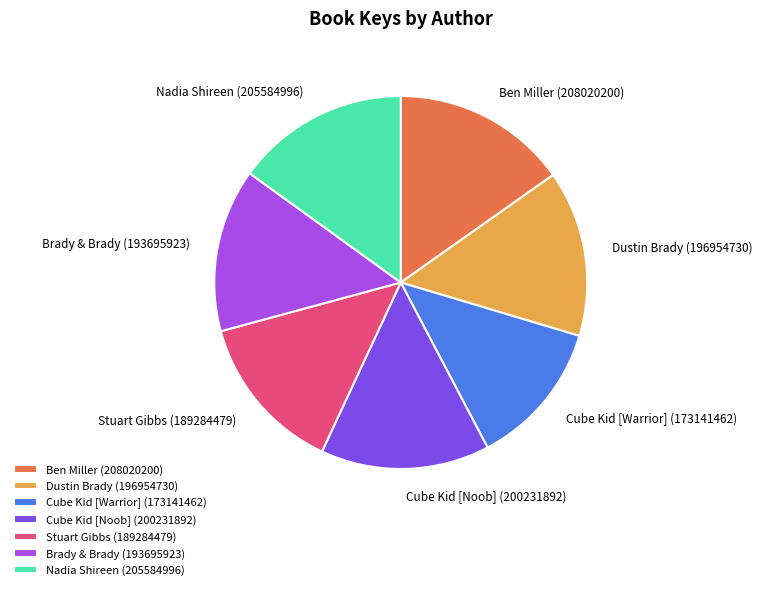

What is the ratio of the value at Brady & Brady to the value at Cube Kid [Warrior]?

1.1